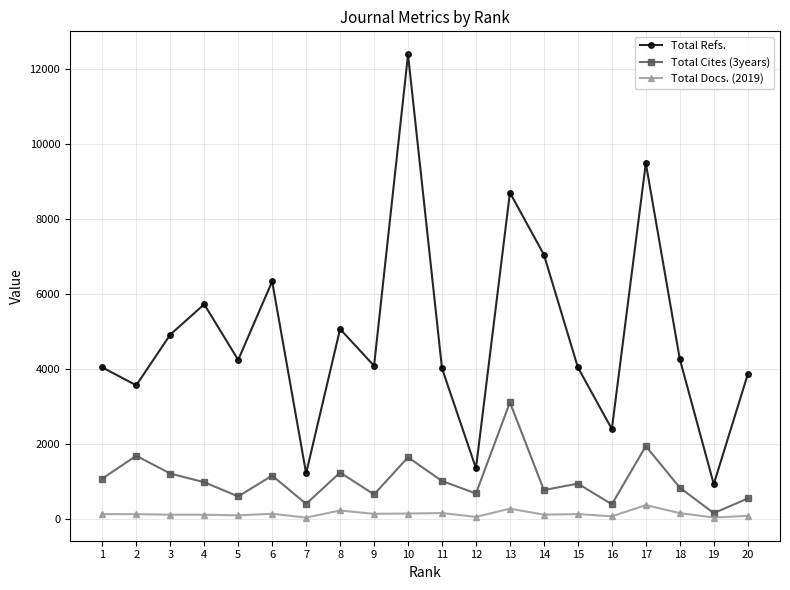

Between 7 and 11, which series saw the biggest shift?

Total Refs.